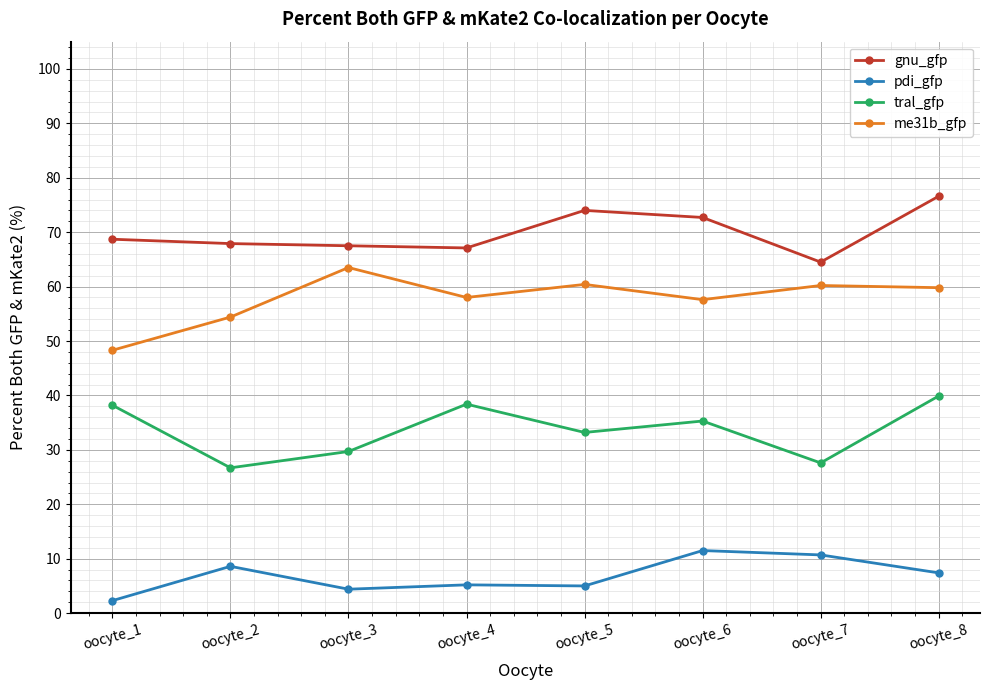

At which category does me31b_gfp reach its first local valley?

oocyte_4